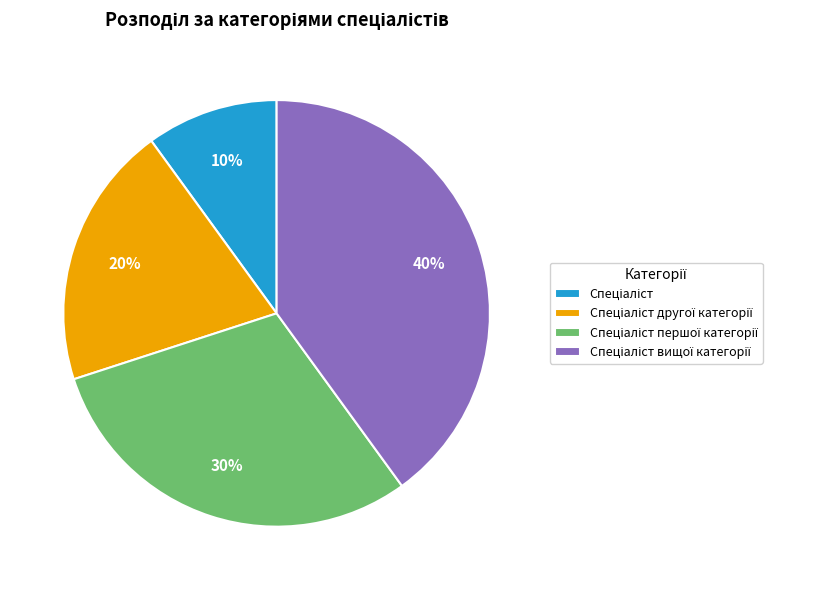

Is there a majority slice in this chart?

No